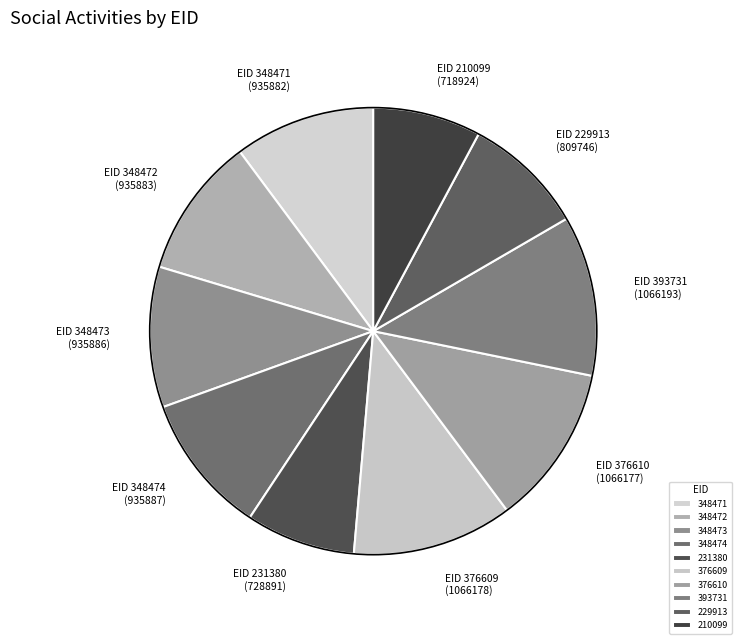

What is the largest slice in the pie chart?

393731